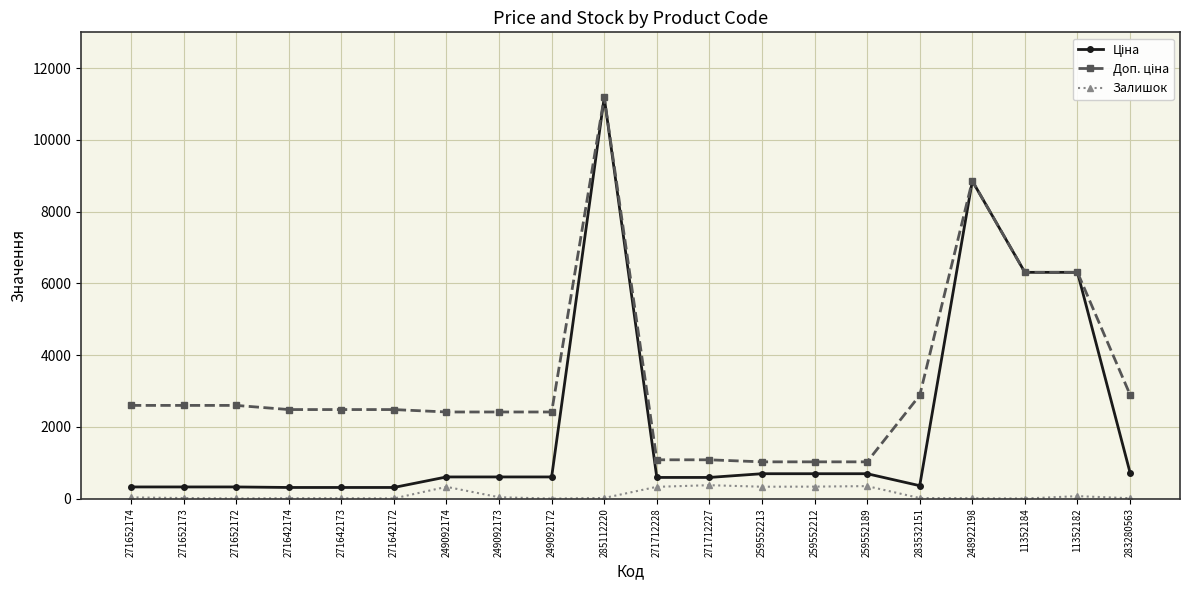

What is the difference between the highest and lowest values at 248922198?

8845.7